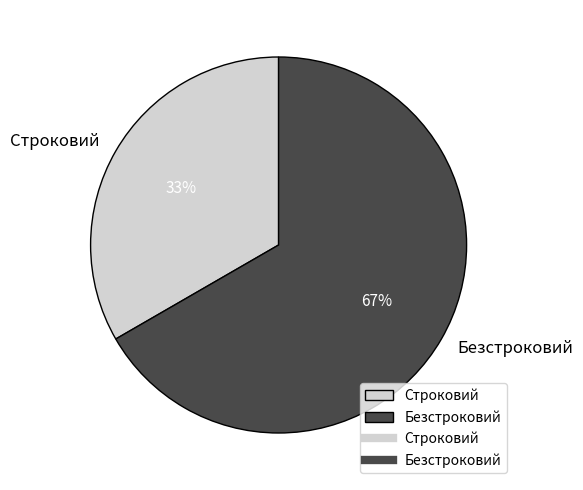

To the nearest percent, what percentage of the pie is Строковий?

33%